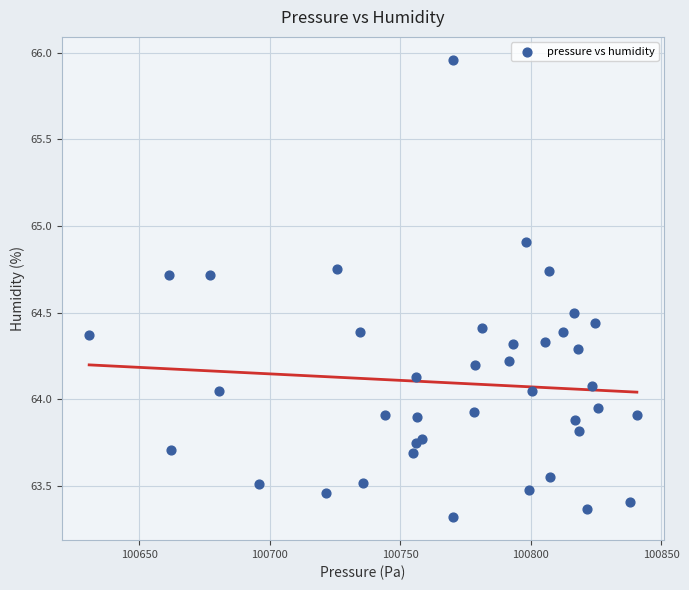

What is the range of X values (max minus min)?

209.8